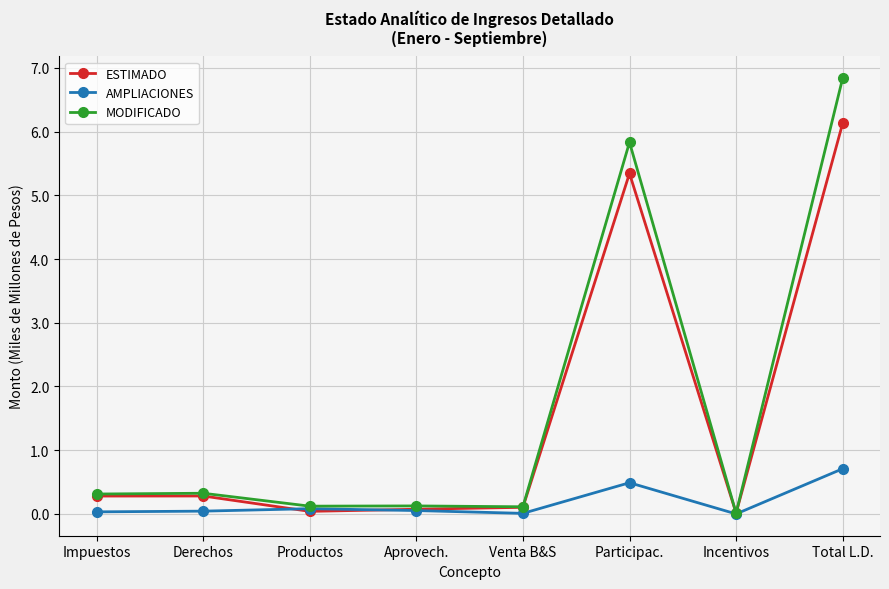

Is it true that AMPLIACIONES equals 0.0 at Venta B&S?

True